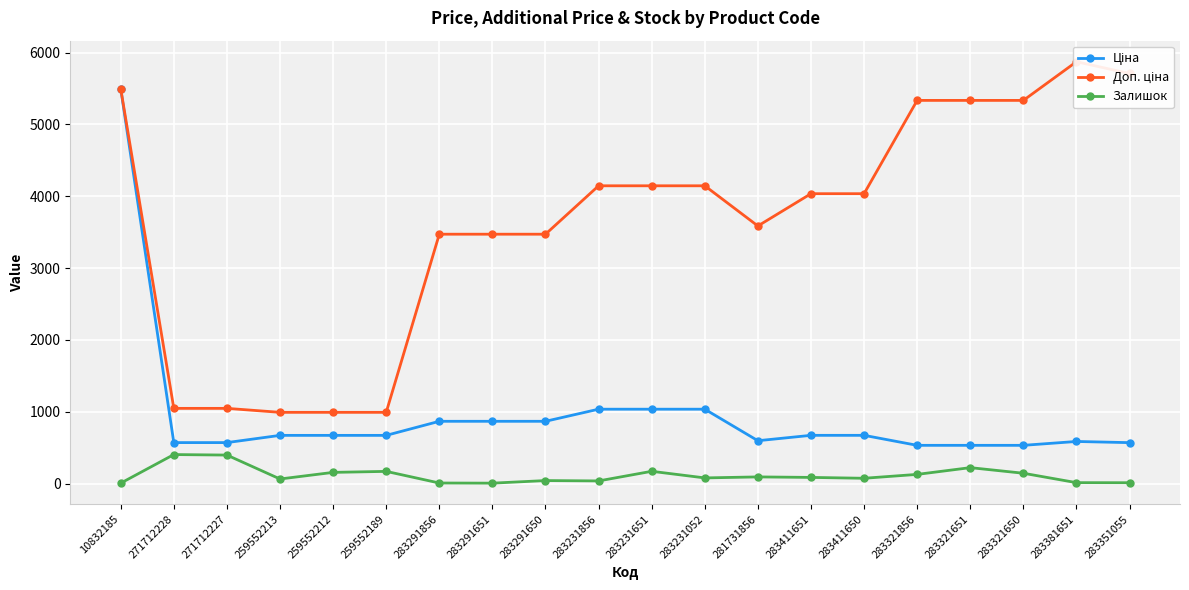

What is the greatest value displayed?

5872.6